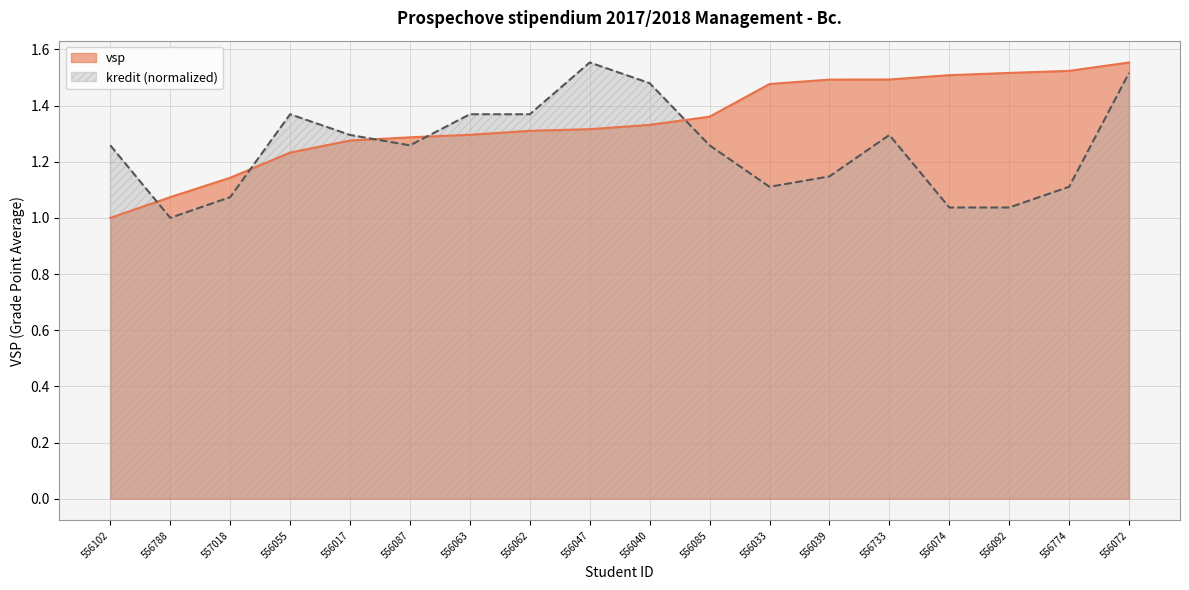

What is the difference between the maximum and minimum values in the vsp series?

0.6